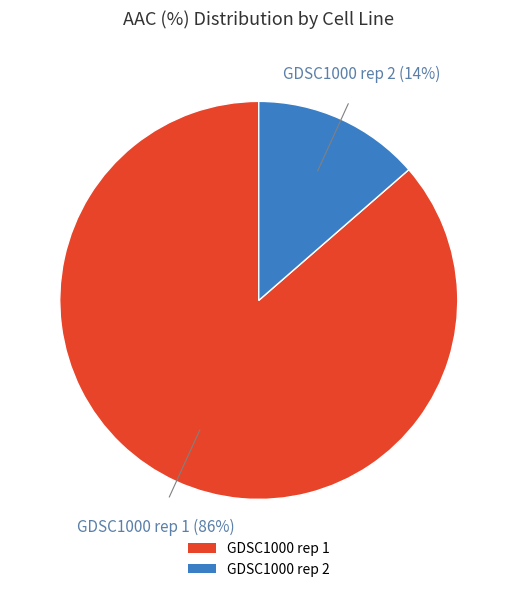

To the nearest percent, what percentage of the pie is GDSC1000 rep 2?

14%